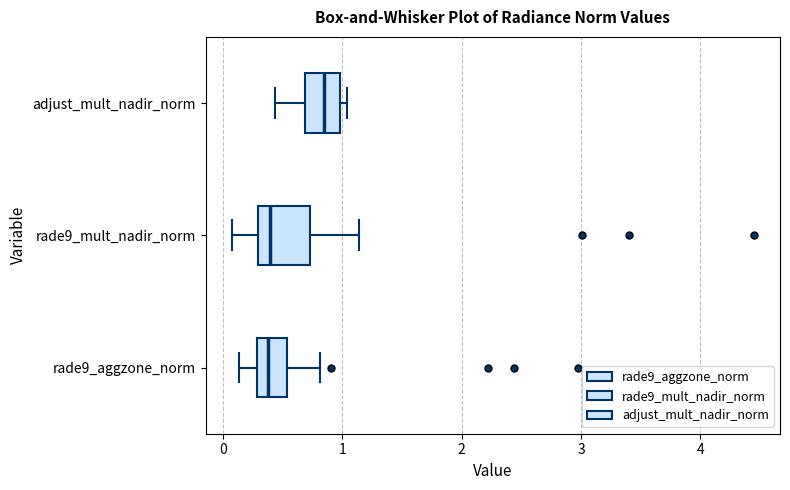

Reading bottom to top, transcribe this box plot: for each box, give where its median line is, the range the box spans, and where its two whiskers end, as read against the x-axis. The values are not printed on the chart, so give them approximately, as read against the axis.

rade9_aggzone_norm: median 0.4, box 0.3 to 0.5, whiskers 0.1 to 0.8
rade9_mult_nadir_norm: median 0.4, box 0.3 to 0.7, whiskers 0.1 to 1.1
adjust_mult_nadir_norm: median 0.8, box 0.7 to 1.0, whiskers 0.4 to 1.0 (just right of the box's right edge)